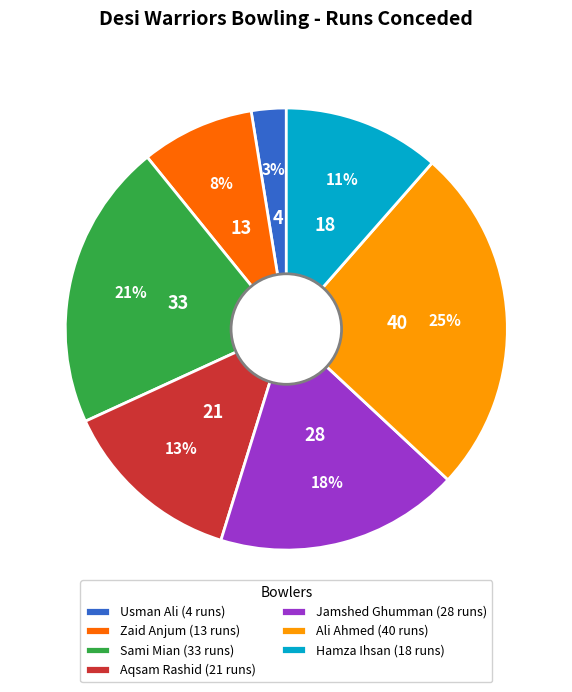

Is the sum of Sami Mian and Jamshed Ghumman greater than half?

No